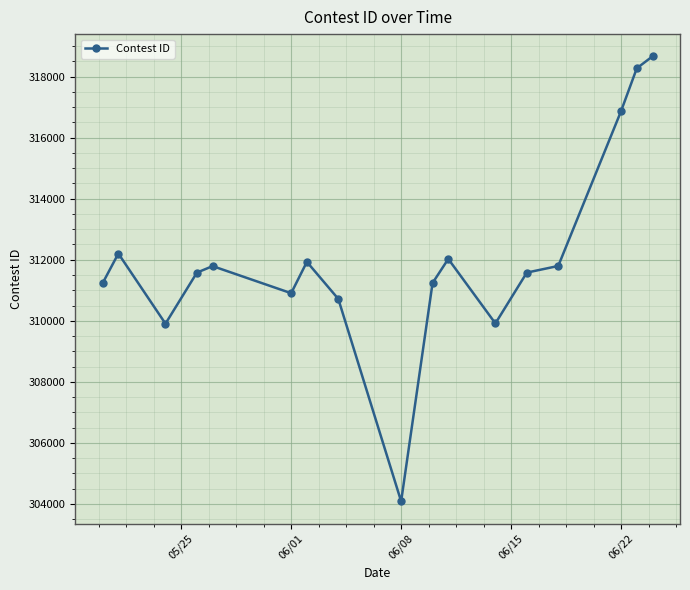

How many interior local peaks (higher than both neighbors) does the data have?

4